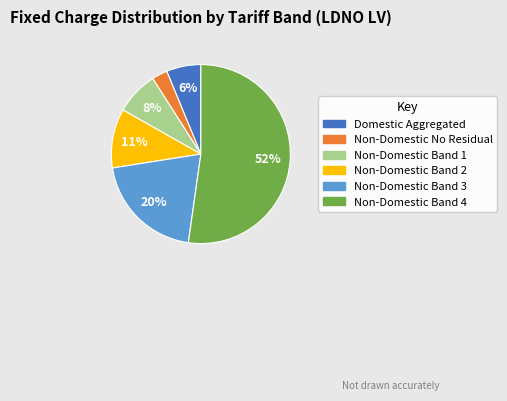

Between Non-Domestic Band 3 and Non-Domestic Band 1, which is larger?

Non-Domestic Band 3